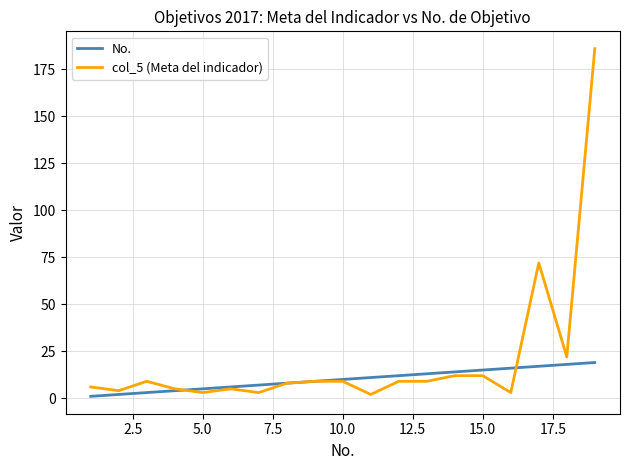

Reading left to right, transcribe all the data shown in this chart.

No.: 1	2	3	4	5	6	7	8	9	10	11	12	13	14	15	16	17	18	19
col_5 (Meta del indicador): 6	4	9	5	3	5	3	8	9	9	2	9	9	12	12	3	72	22	186